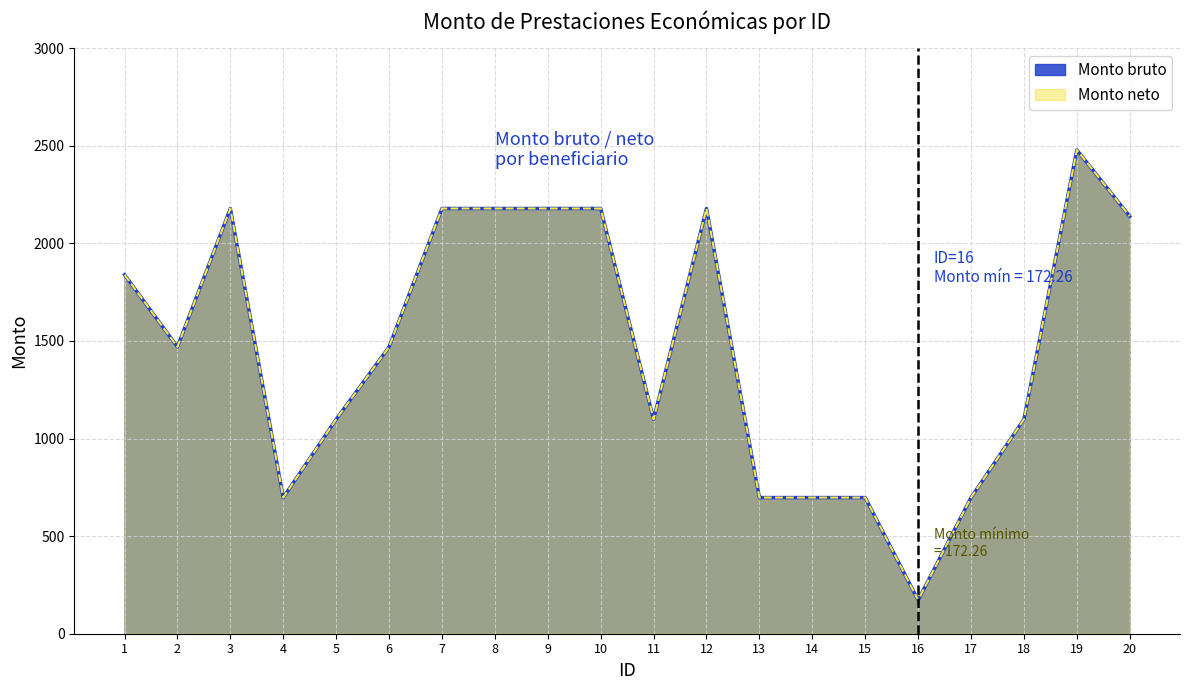

How many values in the Monto neto series exceed 1469?

11